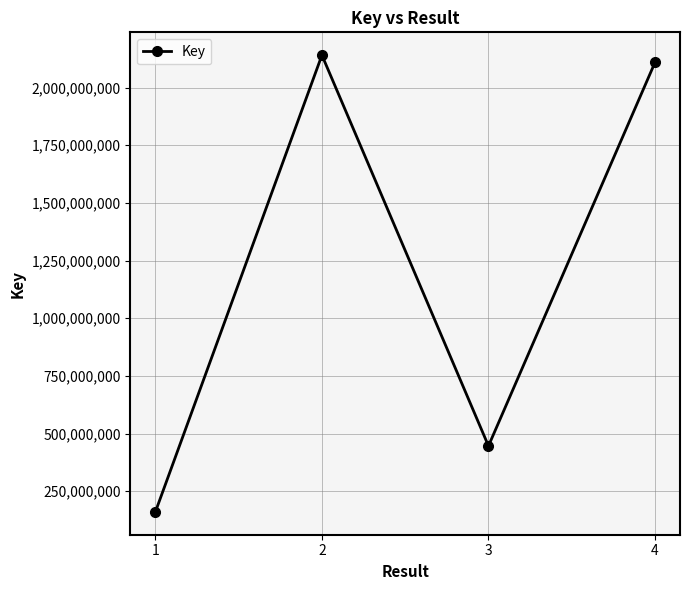

Which category has the lowest value across all series?

1